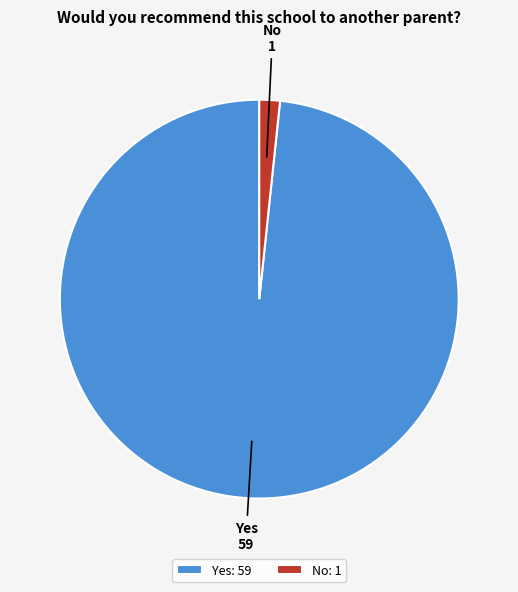

Approximately how many times larger is the value at Yes compared to No?

59.0